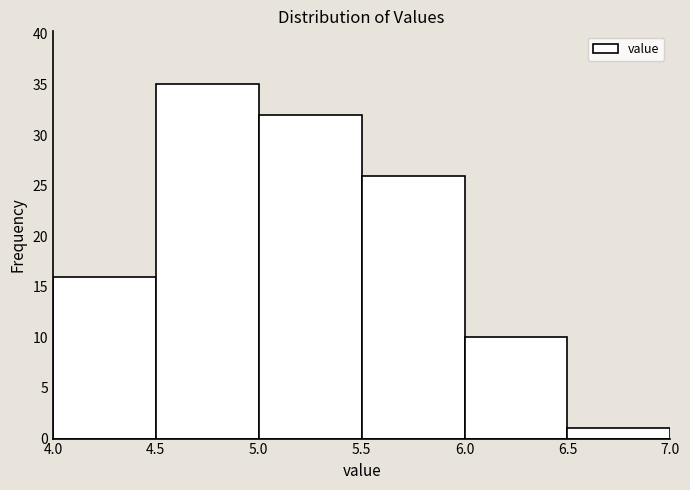

How tall is the bar that spans 6.0 to 6.5 on the x-axis? The values are not printed on the chart, so give them approximately, as read against the axis.

10